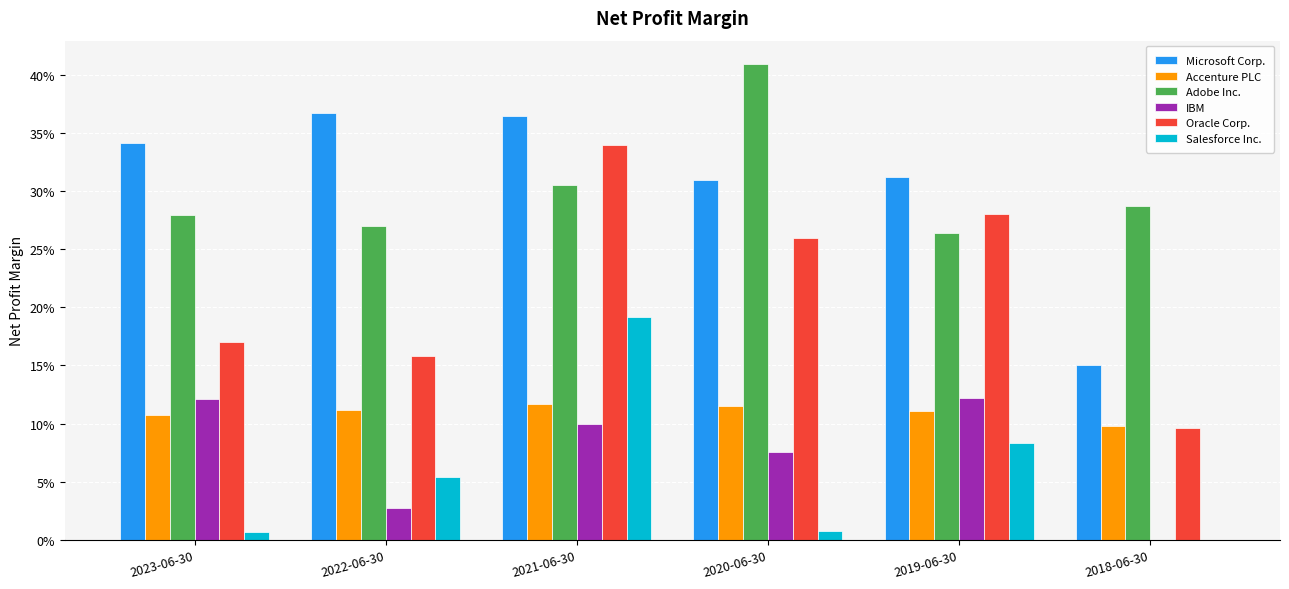

Is the value of Oracle Corp. at 2019-06-30 greater than the value of Adobe Inc. at 2020-06-30?

No